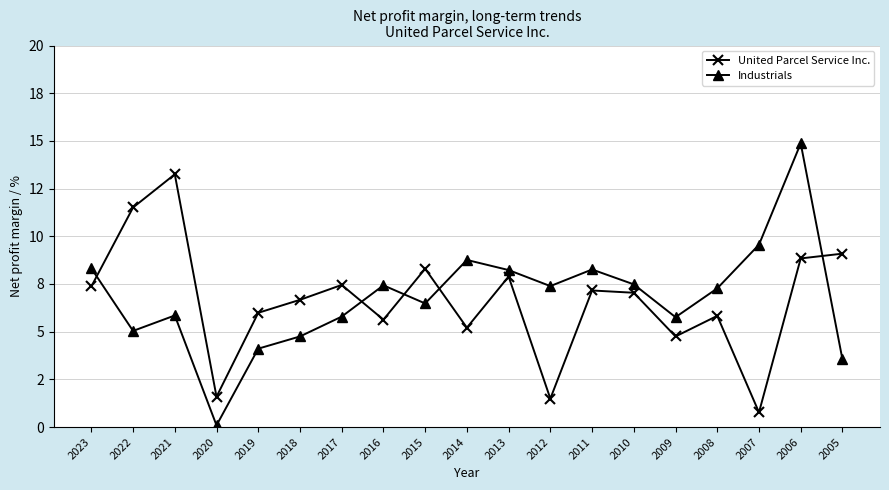

Which series changed the most between 2023 and 2011?

United Parcel Service Inc.